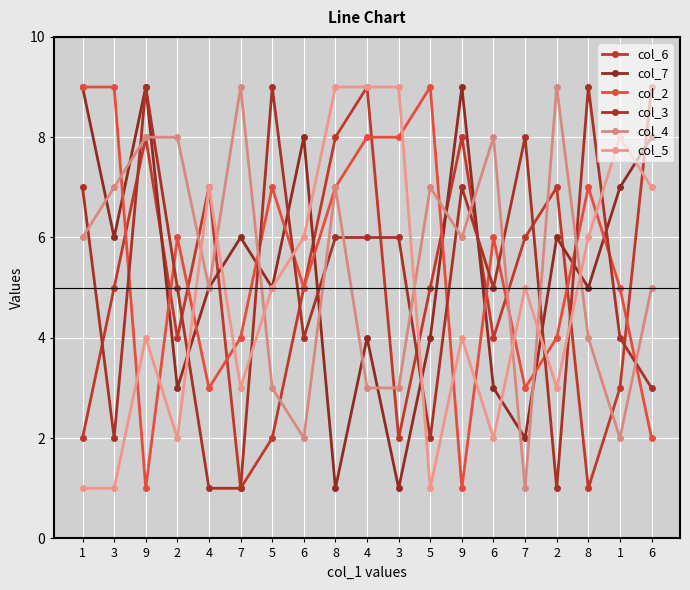

Does the chart have visible grid lines?

Yes